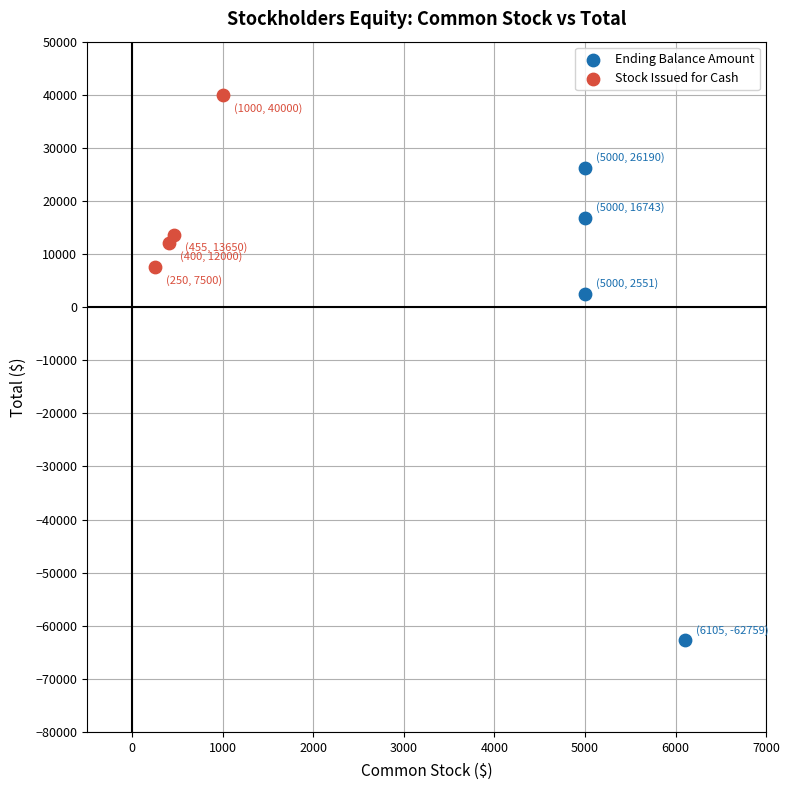

Which series contains the highest Y value?

Stock Issued for Cash